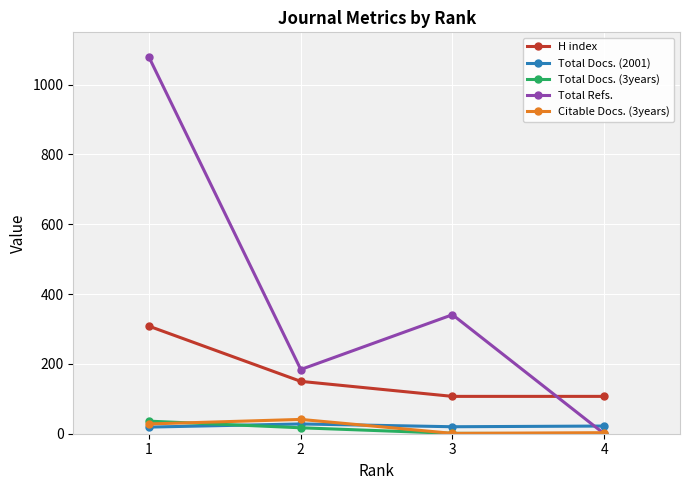

True or false: Total Refs. has a value of 1078 at 1.

True